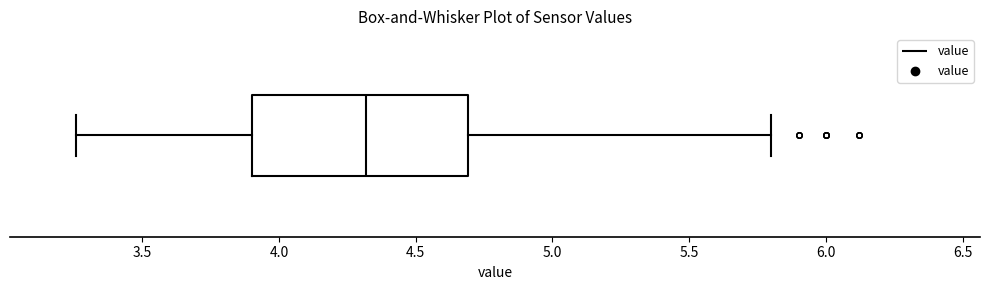

Where is the left edge of the box on the x-axis? The values are not printed on the chart, so give them approximately, as read against the axis.

3.90